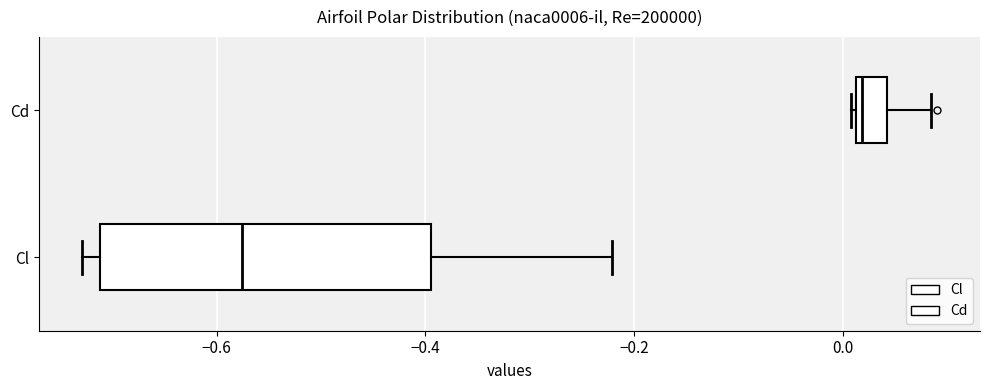

Where does the median line of the box for Cl sit on the x-axis? The values are not printed on the chart, so give them approximately, as read against the axis.

-0.58